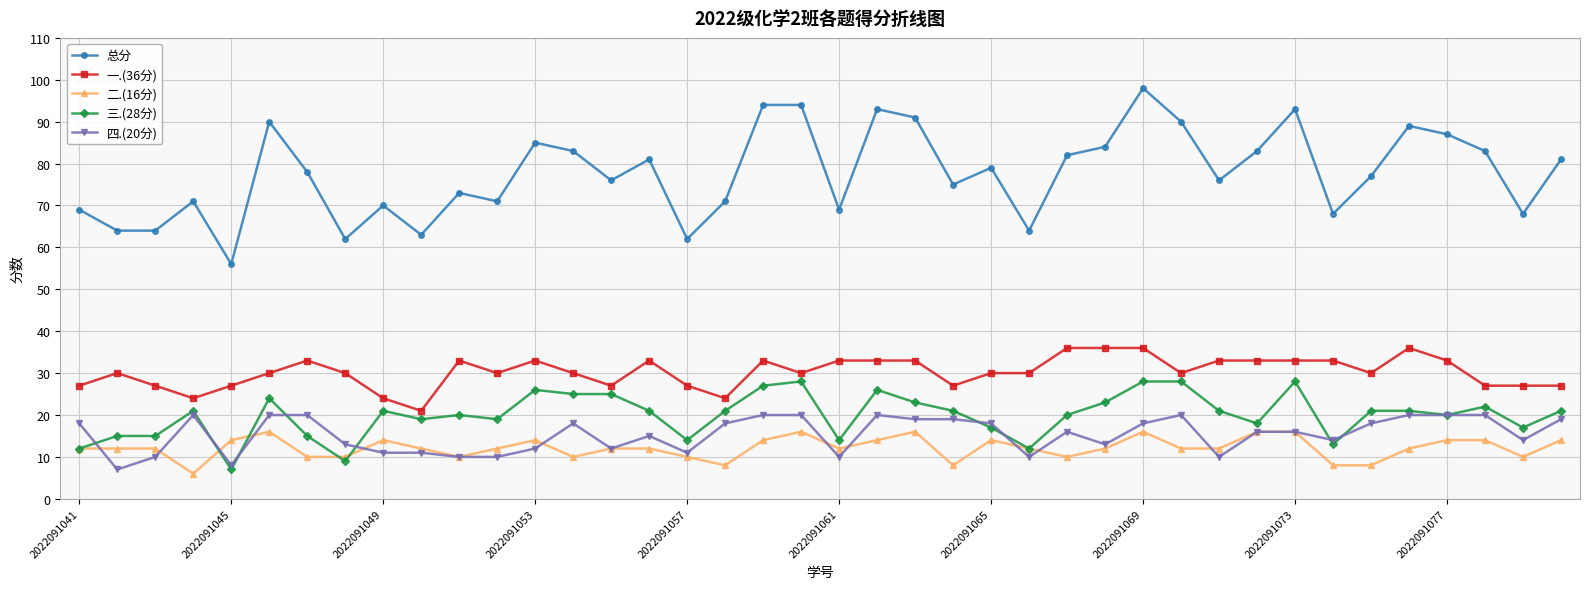

True or false: 二.(16分) has more than 2 points higher than both neighbors.

True